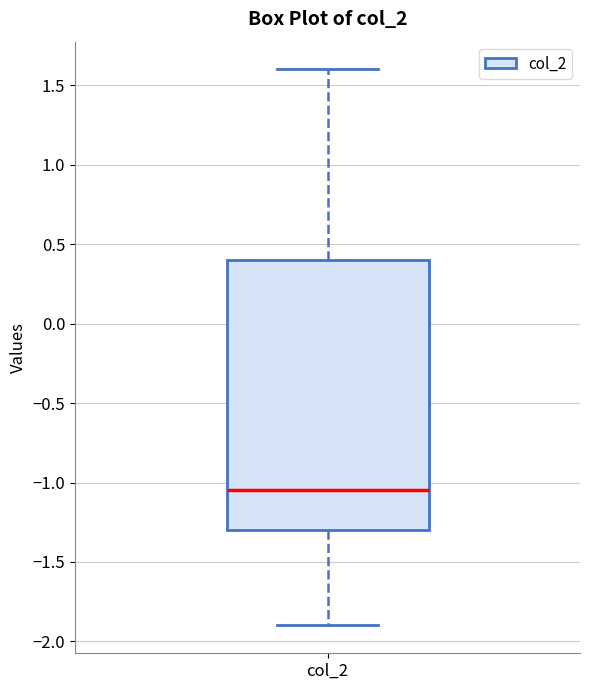

Read this box plot against the y-axis: the position of the median line, the range covered by the box, and the ends of both whiskers. The values are not printed on the chart, so give them approximately, as read against the axis.

median -1.05, box -1.30 to 0.40, whiskers -1.90 to 1.60